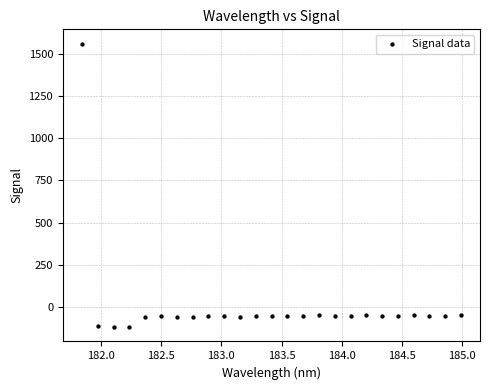

What is the range of Y values (max minus min)?

1678.2